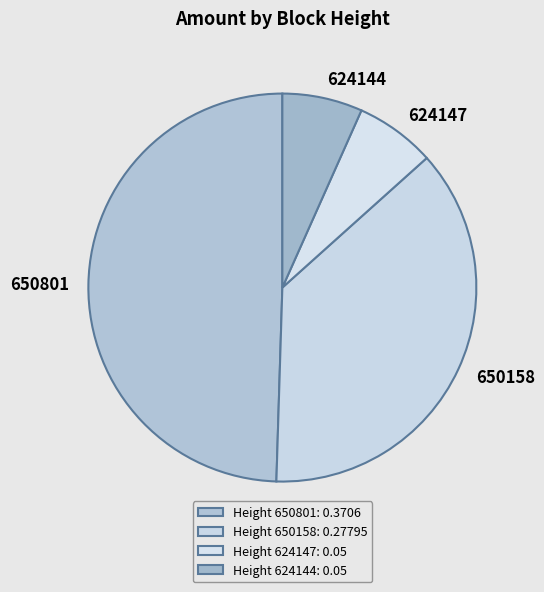

How many slices are in this pie chart?

4